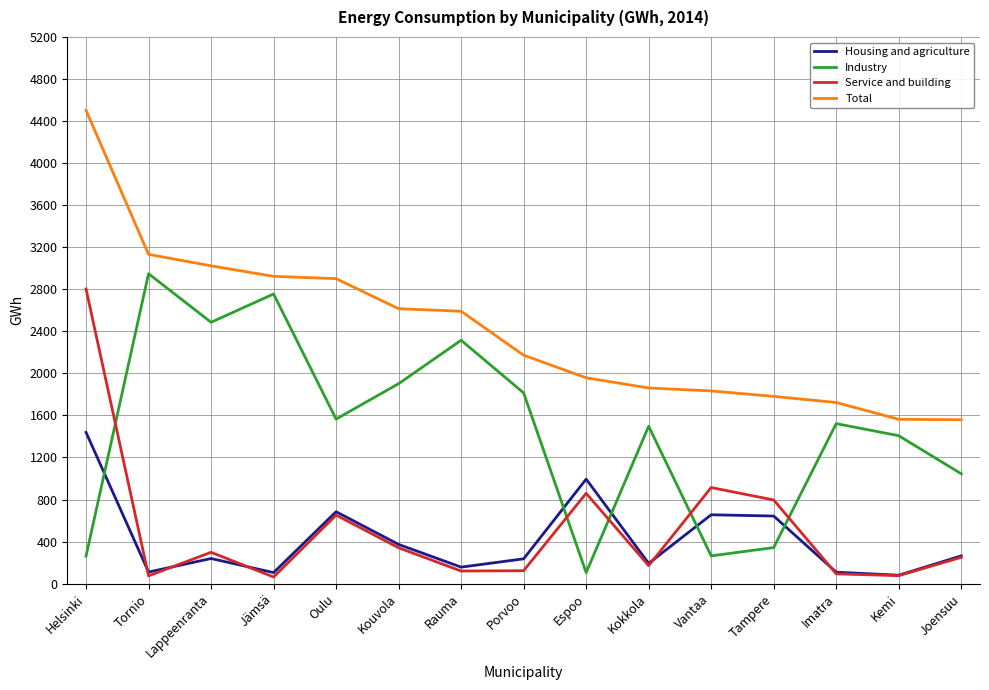

True or false: Total and Service and building cross at least once.

False